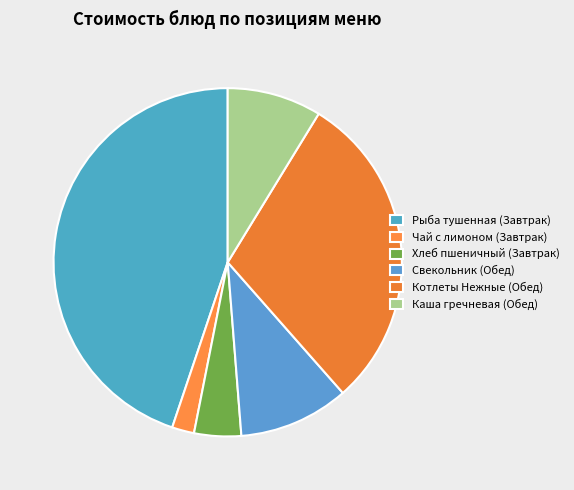

How many slices are in this pie chart?

6